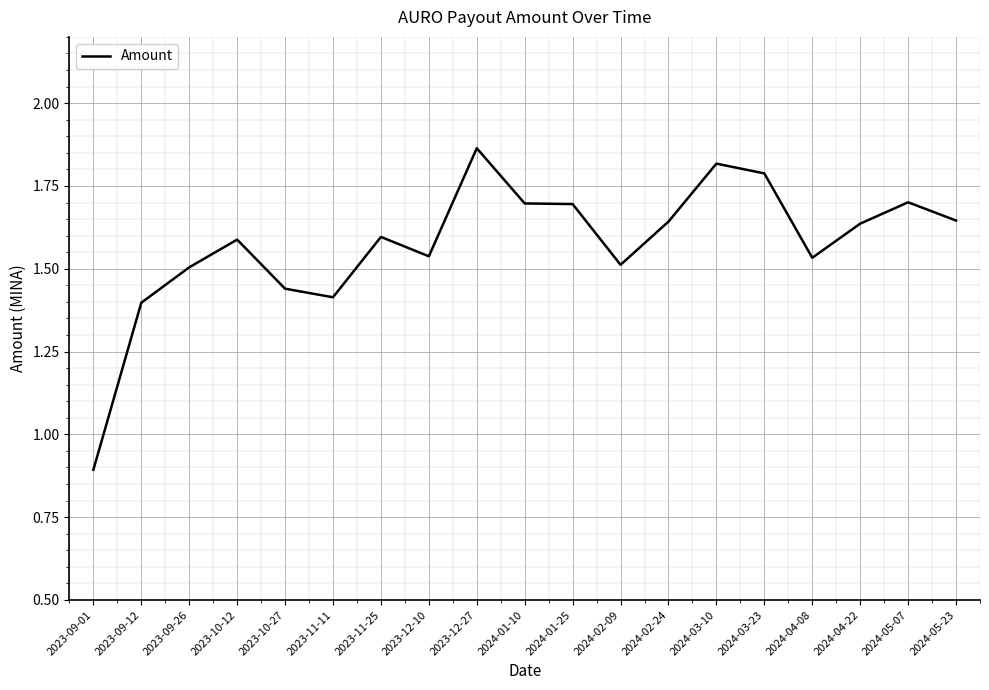

Is it true that the value at 2023-09-01 is 0.5?

False